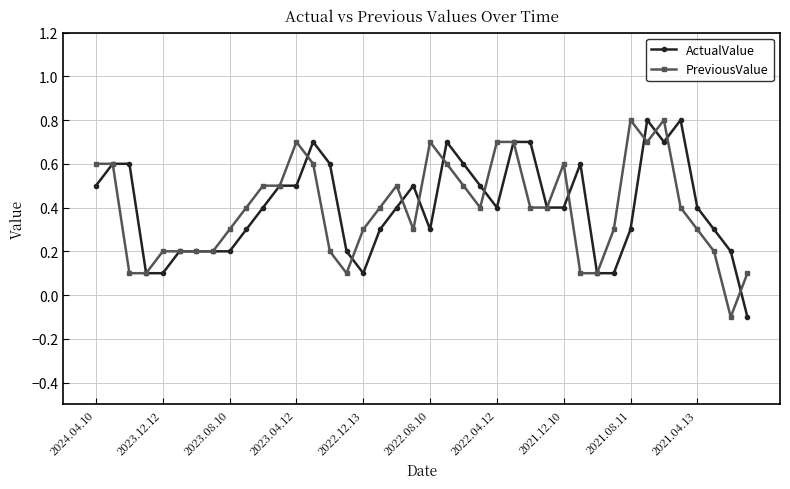

At how many categories does at least one series exceed 0?

40